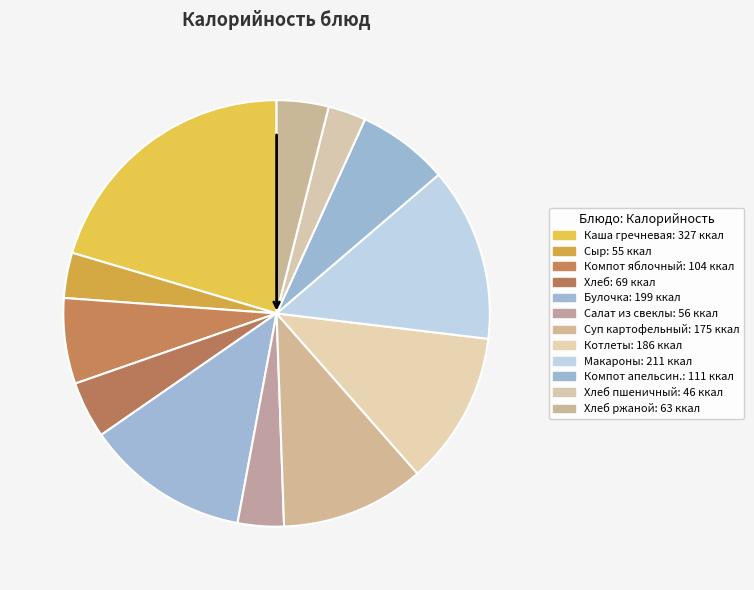

How many slices are in this pie chart?

12